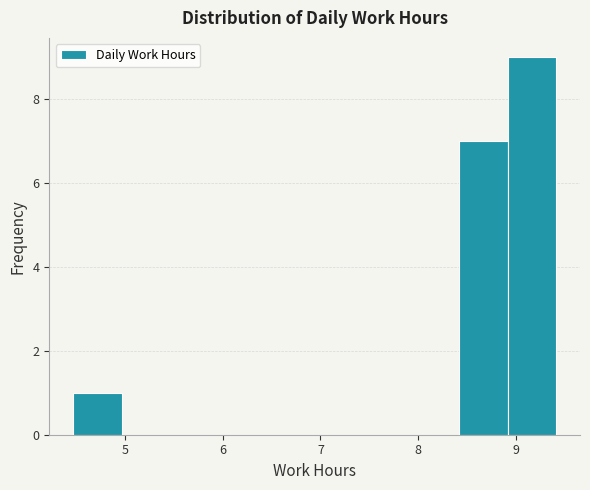

What is the height of the bar covering 8.9 to 9.4 on the x-axis? Neither the bar edges nor the heights are printed on the chart, so give them approximately, as read against the axes.

9